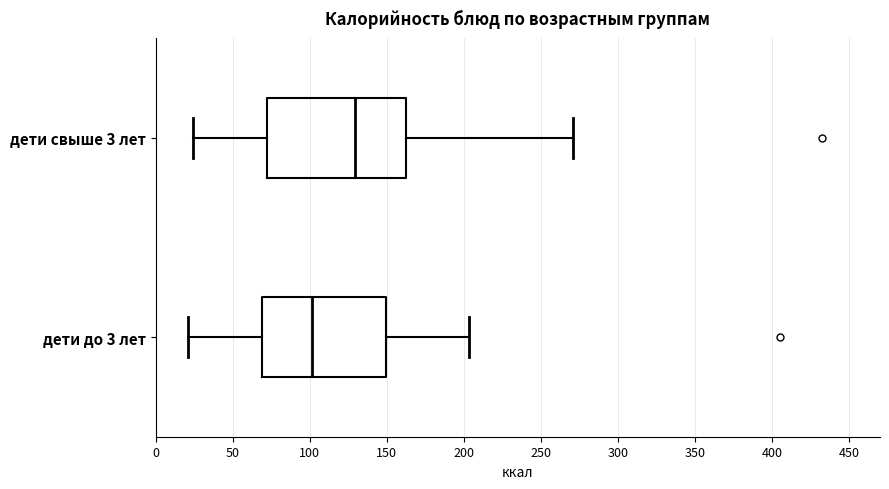

Which box's median line is the furthest to the left?

дети до 3 лет